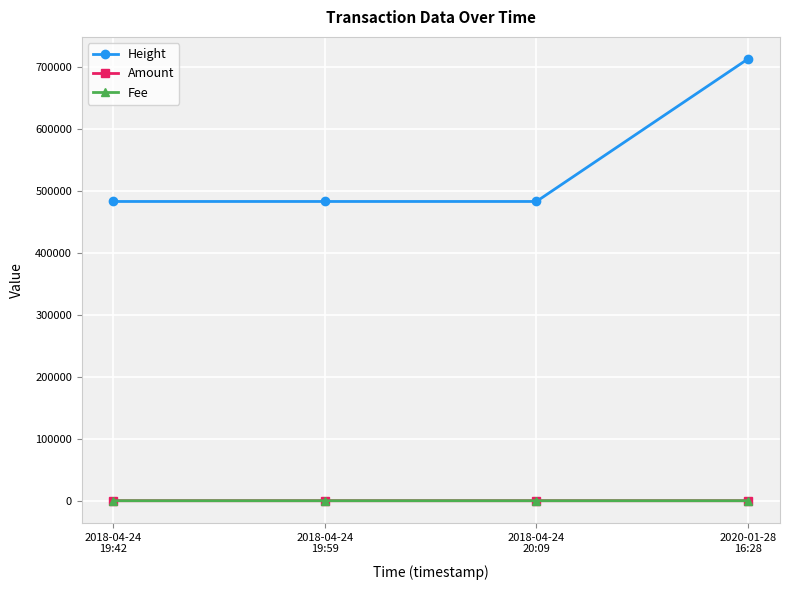

Is it true that Amount equals 0.0 at 2018-04-24
19:59?

True